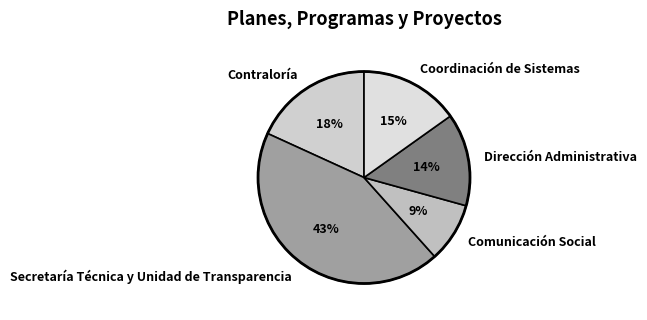

To the nearest percent, what percentage of the pie is Coordinación de Sistemas?

15%